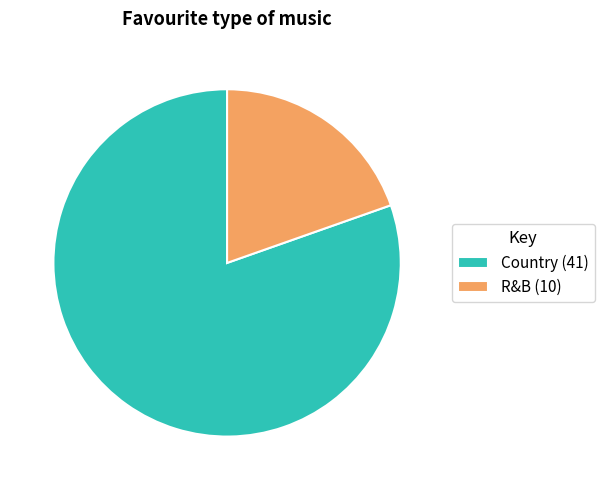

Which slice represents more than half of the pie?

Country (41)